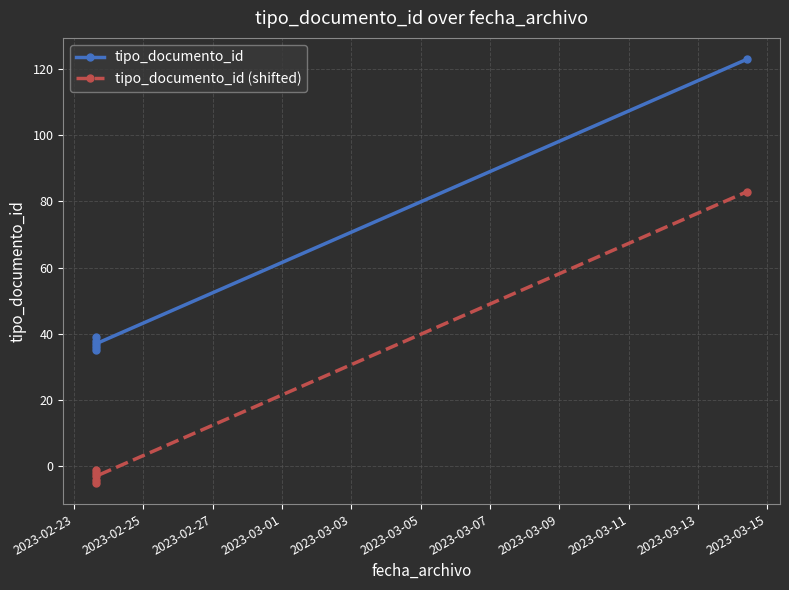

At how many categories does at least one series exceed 0?

6